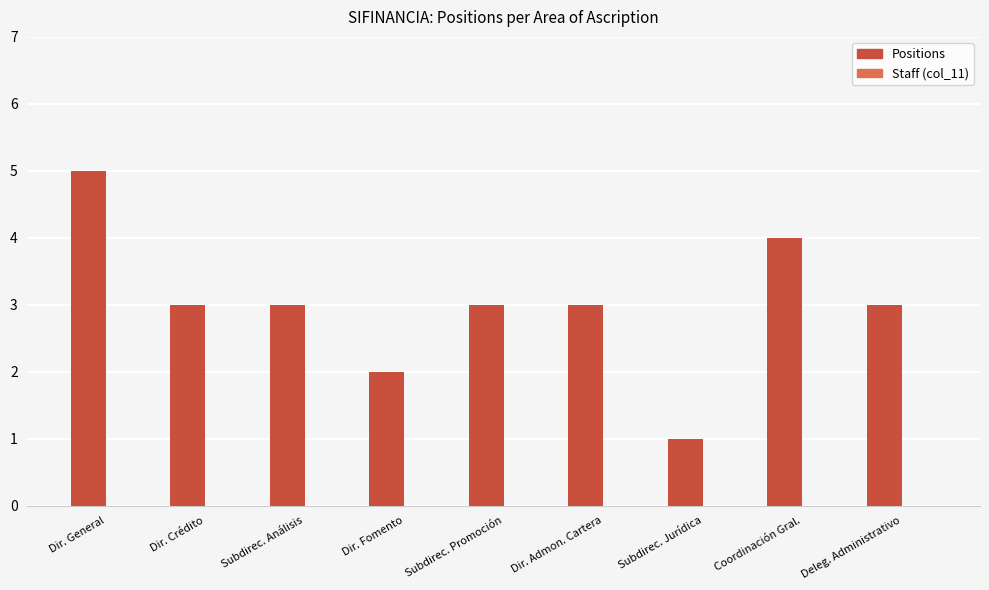

What is the difference between the maximum and second lowest values?

3